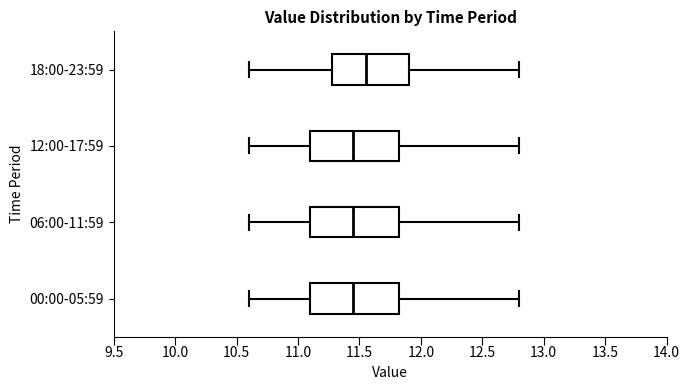

Where does the right whisker of the box for 18:00-23:59 end on the x-axis? The values are not printed on the chart, so give them approximately, as read against the axis.

12.80